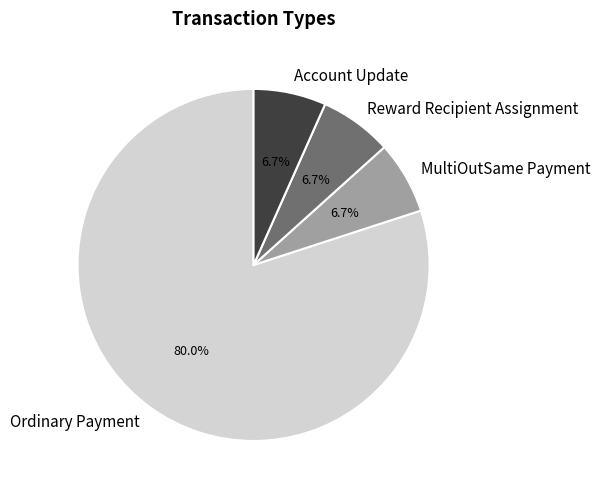

Is the sum of Reward Recipient Assignment and MultiOutSame Payment greater than half?

No